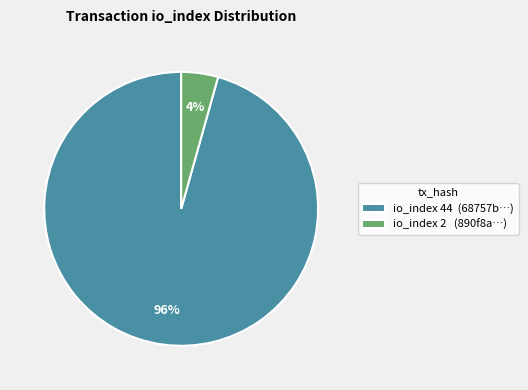

True or false: io_index 44 (68757b…) accounts for 89% of the total.

False